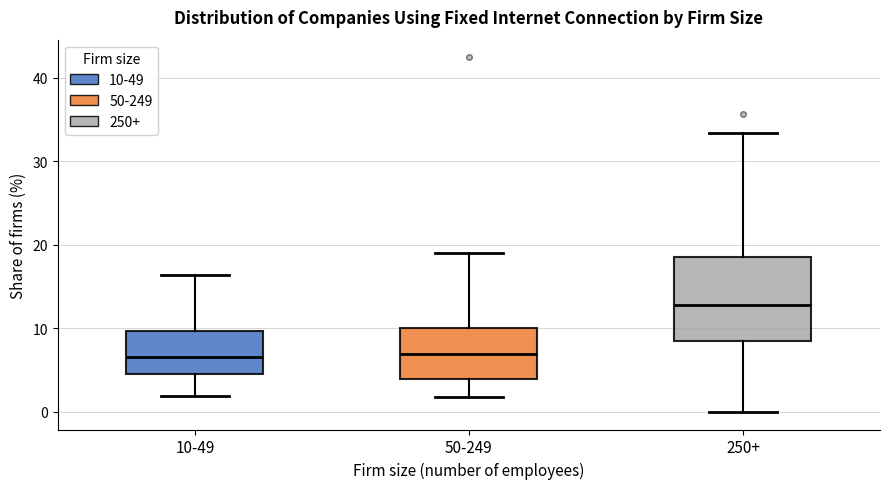

Reading left to right, transcribe this box plot: for each box, give where its median line is, the range the box spans, and where its two whiskers end, as read against the y-axis. The values are not printed on the chart, so give them approximately, as read against the axis.

10-49: median 7, box 5 to 10, whiskers 2 to 16
50-249: median 7, box 4 to 10, whiskers 2 to 19
250+: median 13, box 8 to 19, whiskers 0 to 33